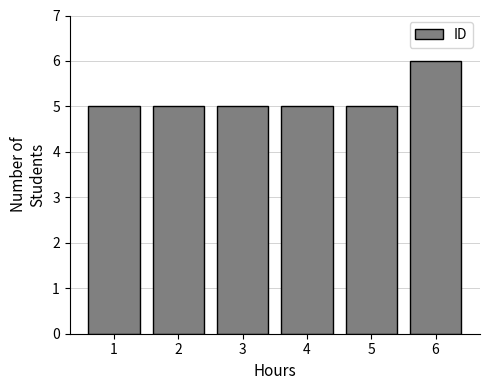

Reading left to right, extract all data points from this chart.

1=5	2=5	3=5	4=5	5=5	6=6